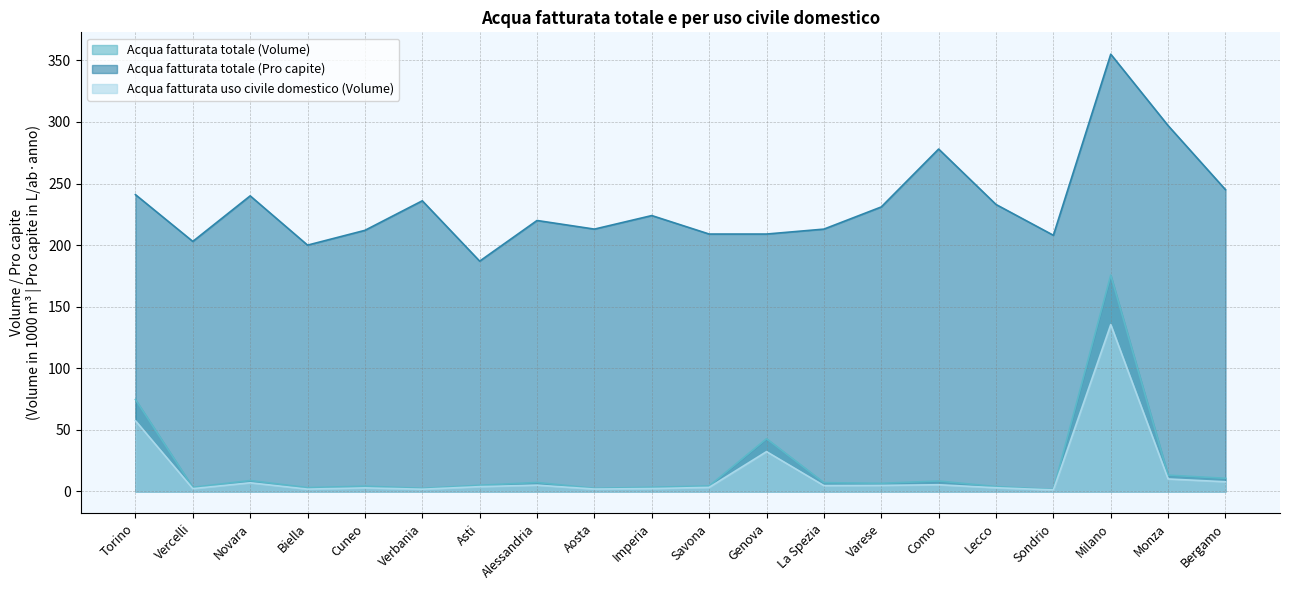

Between Cuneo and Como, which series saw the biggest shift?

Acqua fatturata totale (Pro capite)